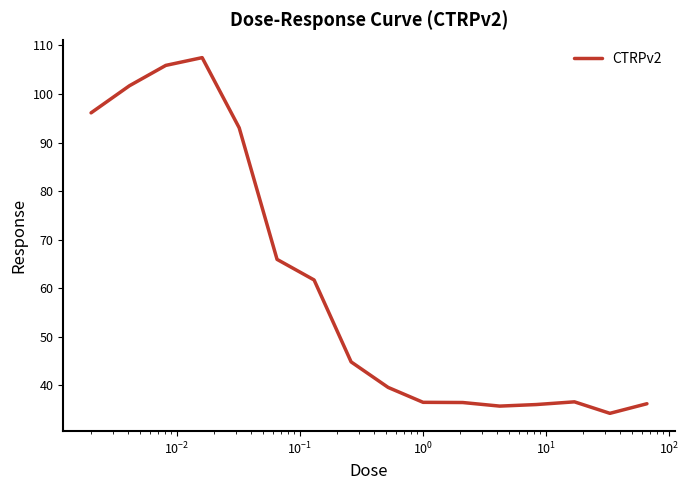

What is the difference between the maximum and minimum values?

73.3